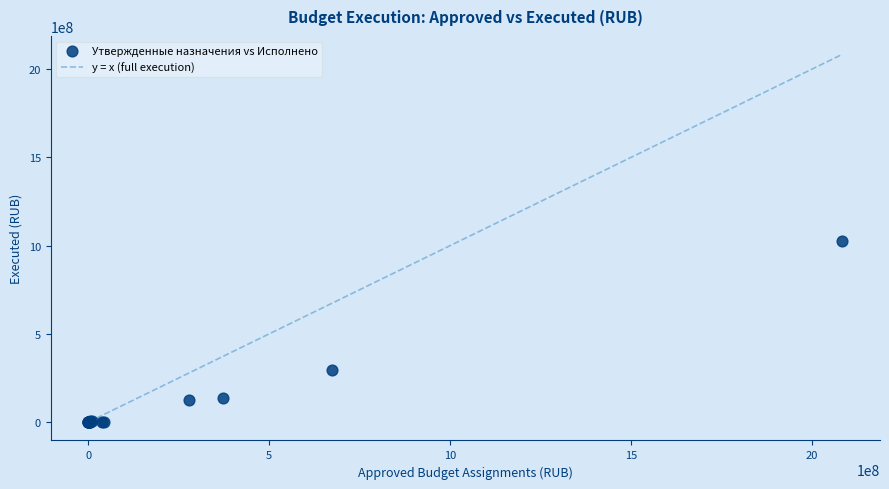

What Y value in the scatter plot is closest to 514293956?

297162083.0